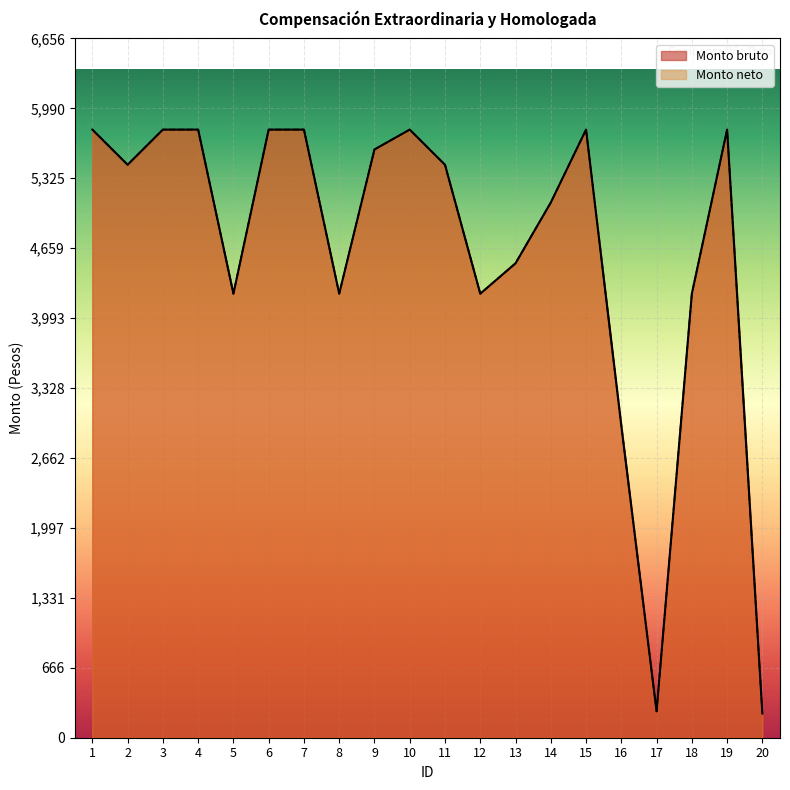

At which category is the sum across all series the highest?

1